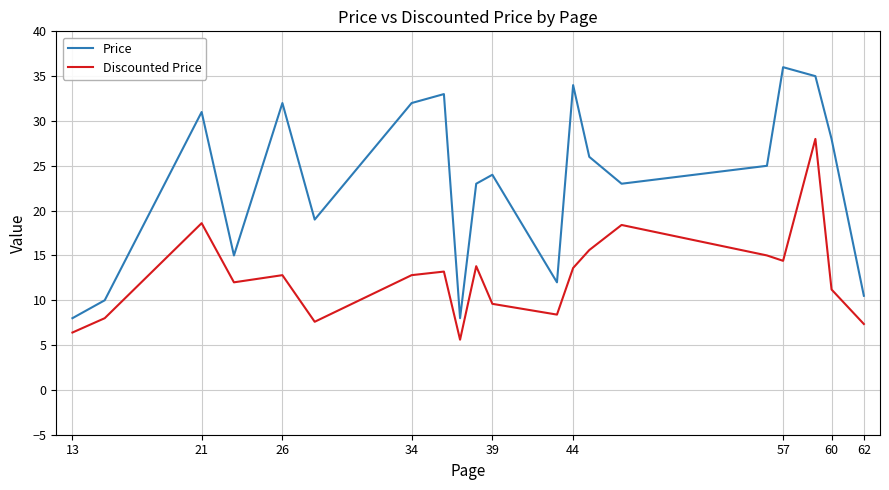

Rank the series by their average value, from lowest to highest.

Discounted Price, Price